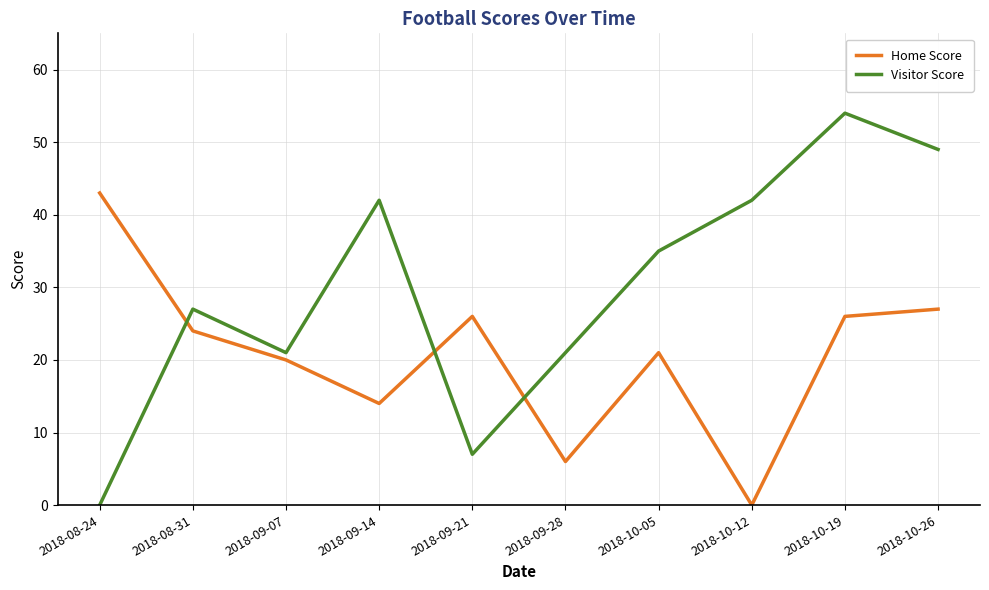

Reading right to left, list all the values displayed in this chart.

Home Score: 2018-10-26=27	2018-10-19=26	2018-10-12=0	2018-10-05=21	2018-09-28=6	2018-09-21=26	2018-09-14=14	2018-09-07=20	2018-08-31=24	2018-08-24=43
Visitor Score: 2018-10-26=49	2018-10-19=54	2018-10-12=42	2018-10-05=35	2018-09-28=21	2018-09-21=7	2018-09-14=42	2018-09-07=21	2018-08-31=27	2018-08-24=0